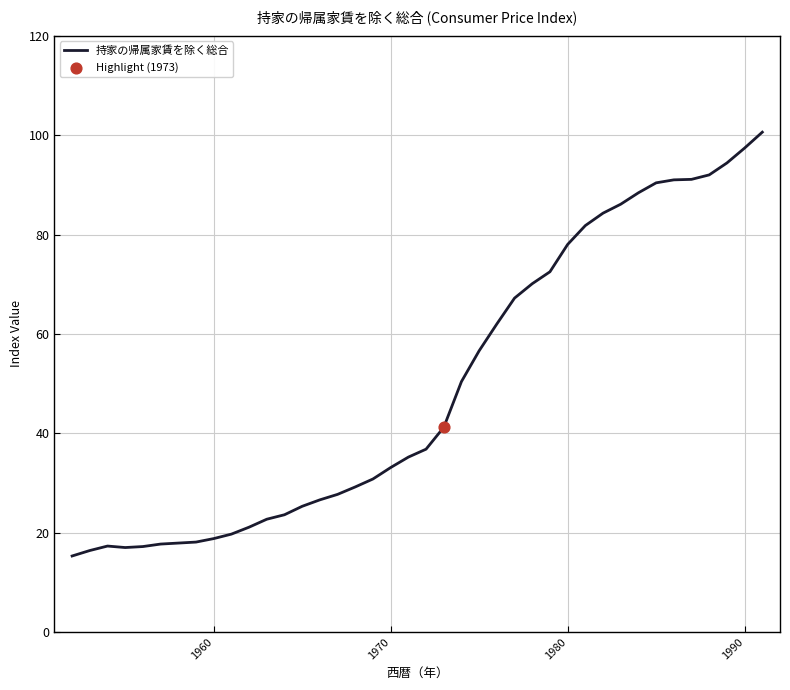

What is the greatest value displayed?

100.6